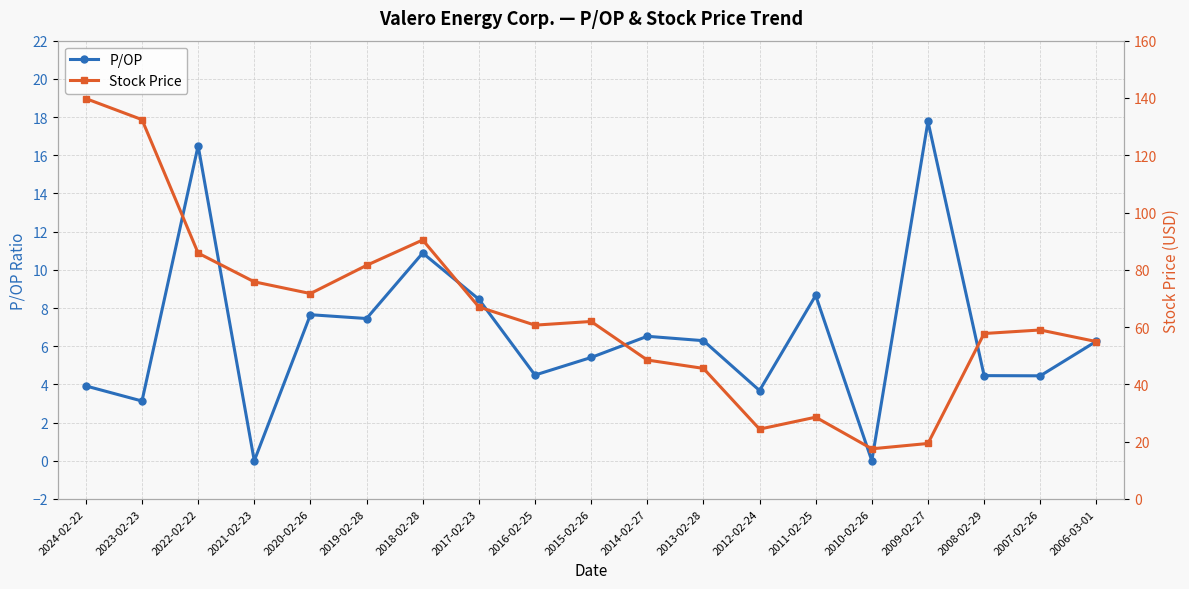

How many data points does each series have?

19